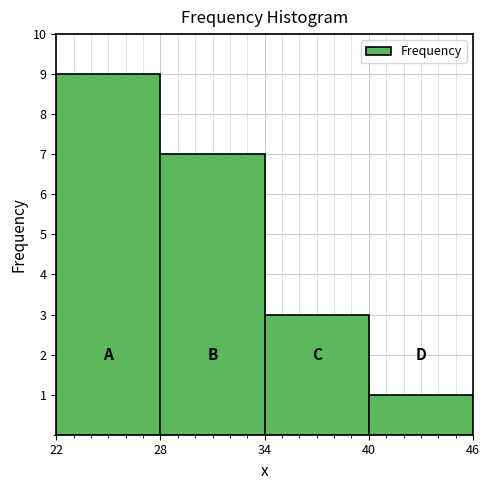

Over which range of the x-axis is the bar tallest?

22 to 28